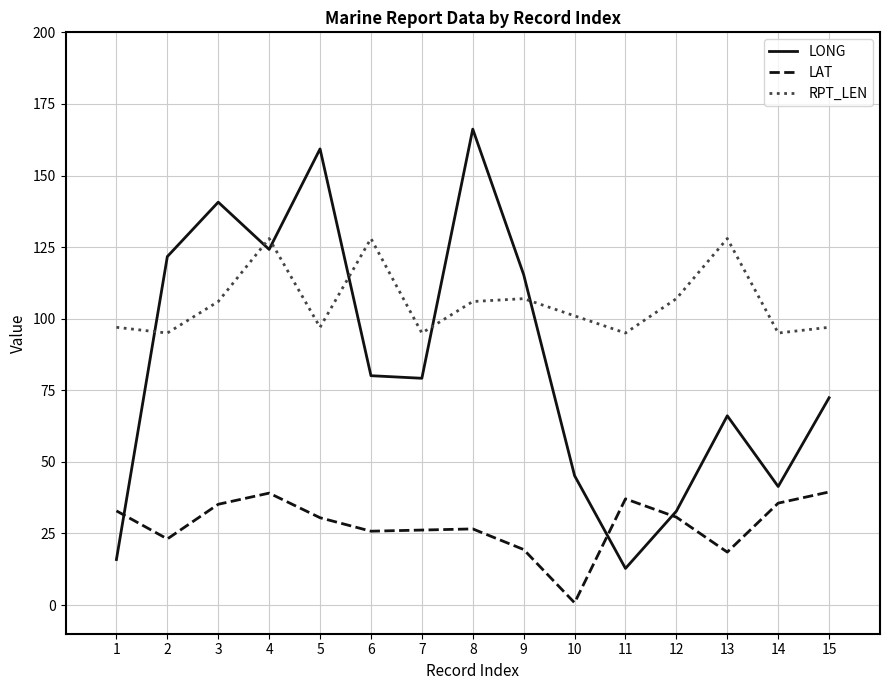

The value of LAT at 15 is 23.3. True or false?

False